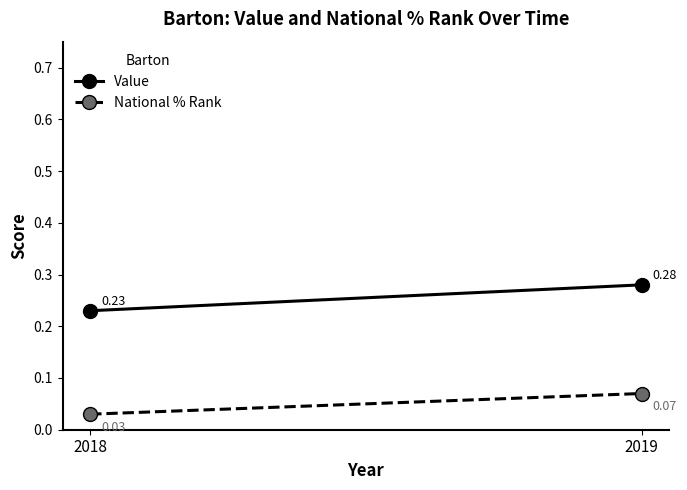

Reading left to right, extract all data points from this chart.

Value: 0.2	0.3
National % Rank: 0.0	0.1